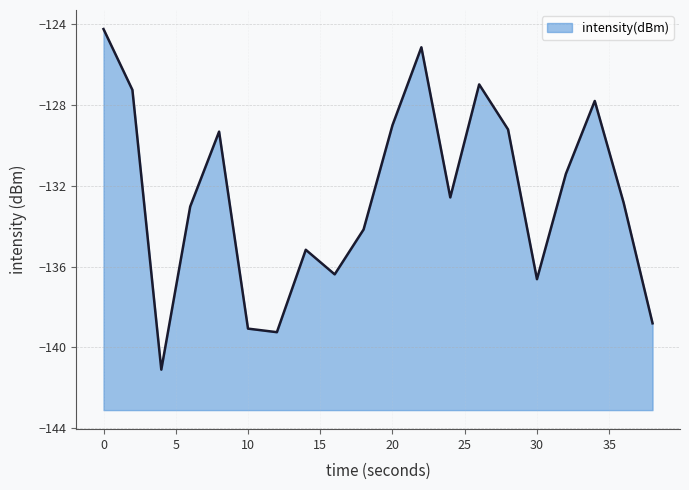

List the labels in order of value, smallest first.

4, 12, 10, 38, 30, 16, 14, 18, 6, 36, 24, 32, 8, 28, 20, 34, 2, 26, 22, 0